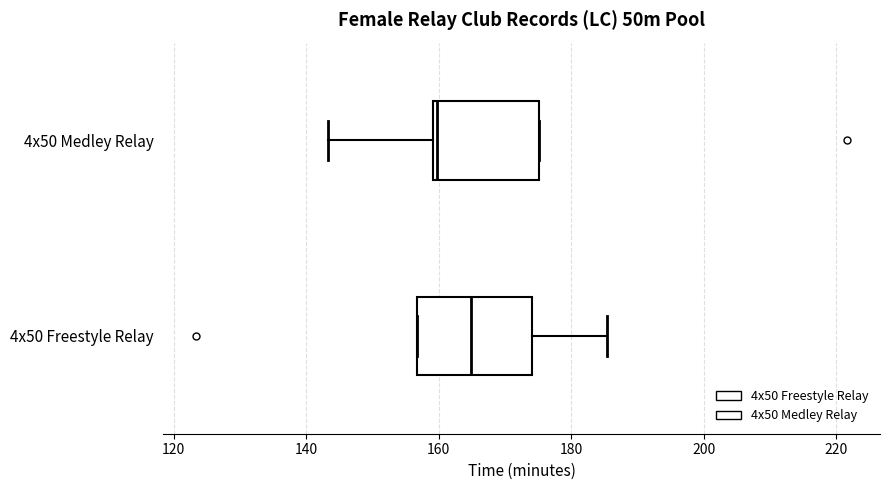

Which box's median line is the furthest to the left?

4x50 Medley Relay